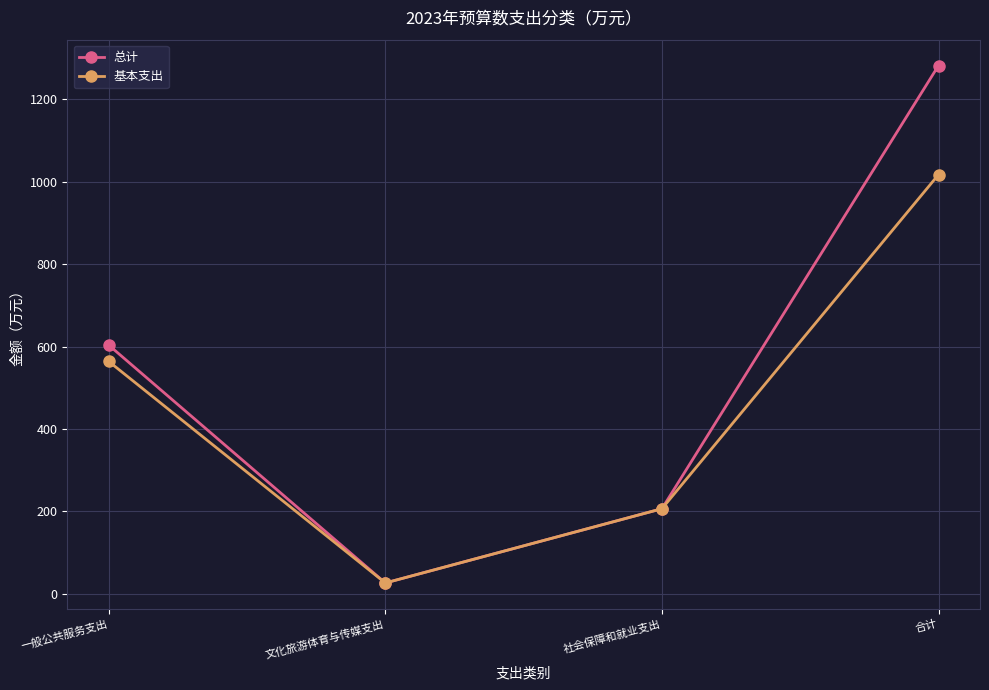

True or false: 基本支出 has a value of 962.4 at 一般公共服务支出.

False